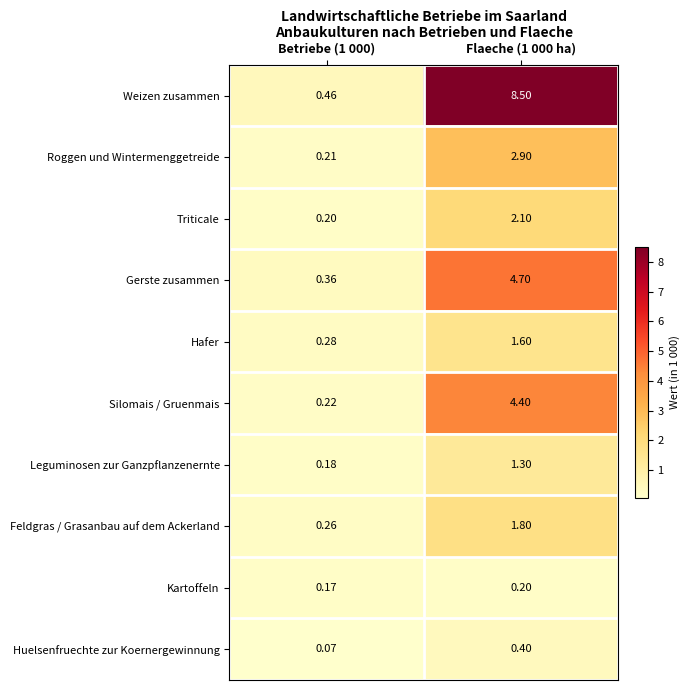

Between Betriebe (1 000) and Flaeche (1 000 ha), which series saw the biggest shift?

Weizen zusammen